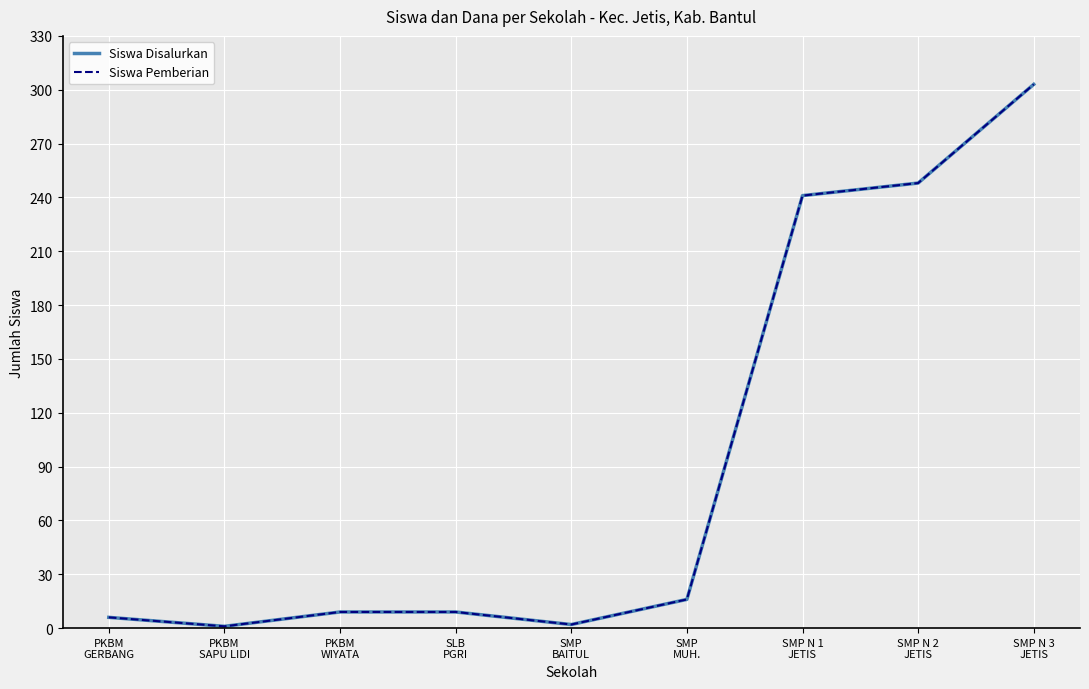

Does the chart have visible grid lines?

Yes